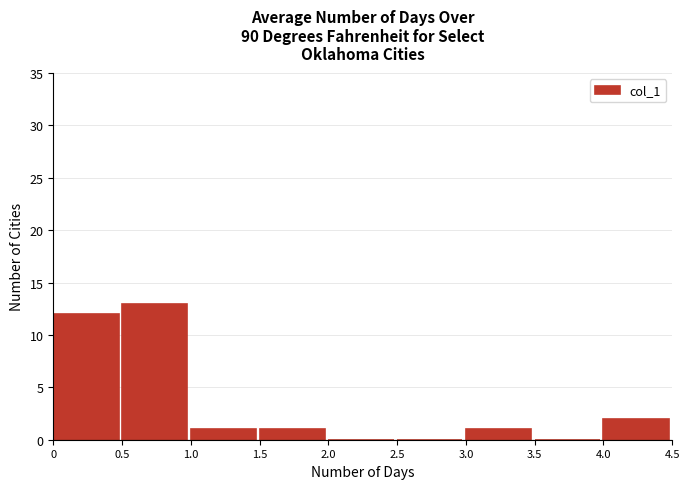

Reading left to right, list every bar in this chart as the range it spans on the x-axis followed by its height. The values are not printed on the chart, so give them approximately, as read against the axis.

0 to 0.5: 12
0.5 to 1.0: 13
1.0 to 1.5: 1
1.5 to 2.0: 1
2.0 to 2.5: 0
2.5 to 3.0: 0
3.0 to 3.5: 1
3.5 to 4.0: 0
4.0 to 4.5: 2